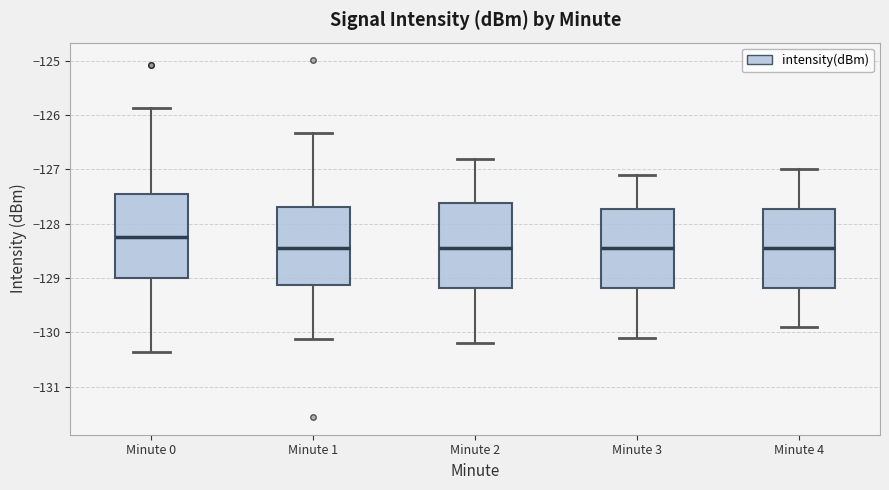

Reading left to right, read every box against the y-axis: the position of its median line, the range the box covers, and the ends of its whiskers. The values are not printed on the chart, so give them approximately, as read against the axis.

Minute 0: median -128.2, box -129.0 to -127.5, whiskers -130.4 to -125.9
Minute 1: median -128.5, box -129.1 to -127.7, whiskers -130.1 to -126.3
Minute 2: median -128.4, box -129.2 to -127.6, whiskers -130.2 to -126.8
Minute 3: median -128.4, box -129.2 to -127.7, whiskers -130.1 to -127.1
Minute 4: median -128.4, box -129.2 to -127.7, whiskers -129.9 to -127.0